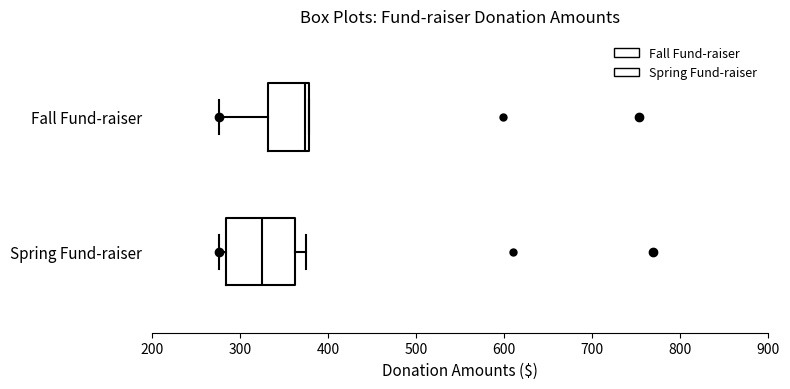

Reading bottom to top, read every box against the x-axis: the position of its median line, the range the box covers, and the ends of its whiskers. The values are not printed on the chart, so give them approximately, as read against the axis.

Spring Fund-raiser: median 330, box 290 to 360, whiskers 280 to 380
Fall Fund-raiser: median 370, box 330 to 380, whiskers 280 to 380